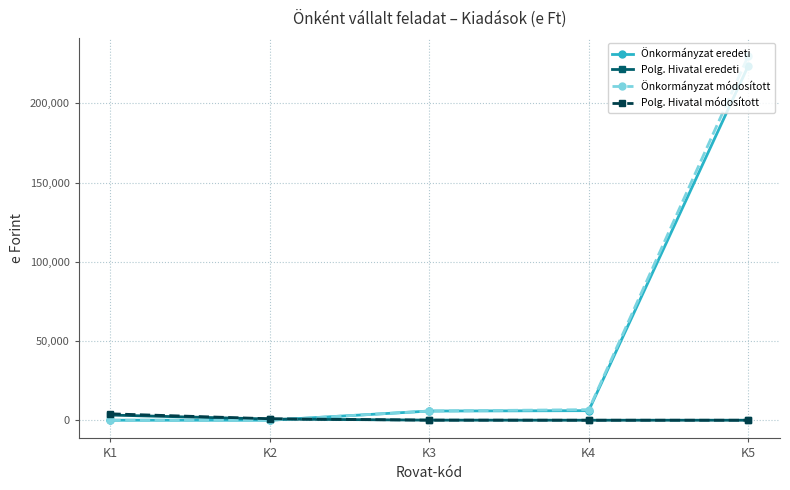

Which series has the widest spread of values?

Önkormányzat módosított